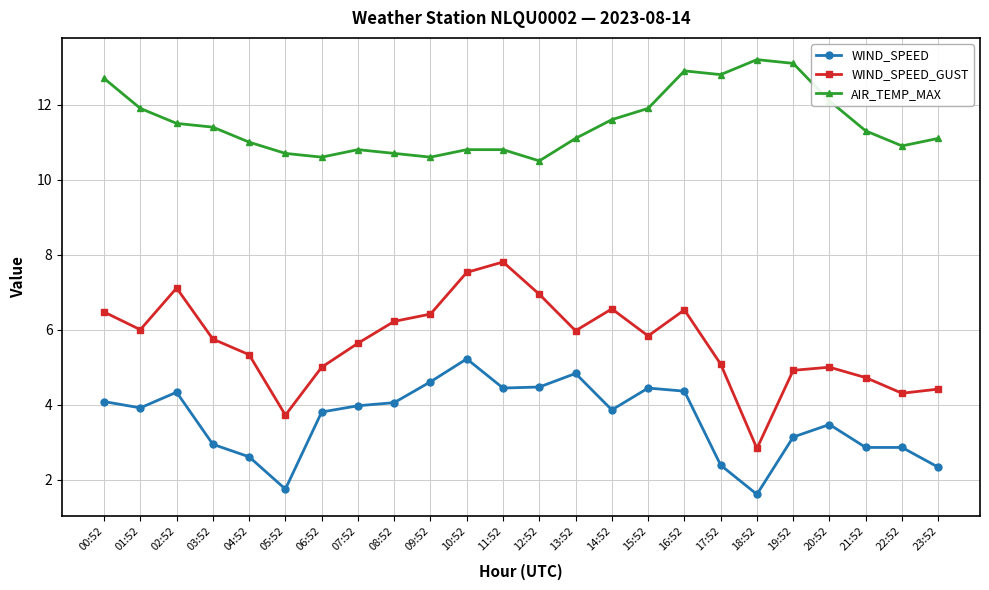

True or false: WIND_SPEED_GUST and AIR_TEMP_MAX cross at least once.

False